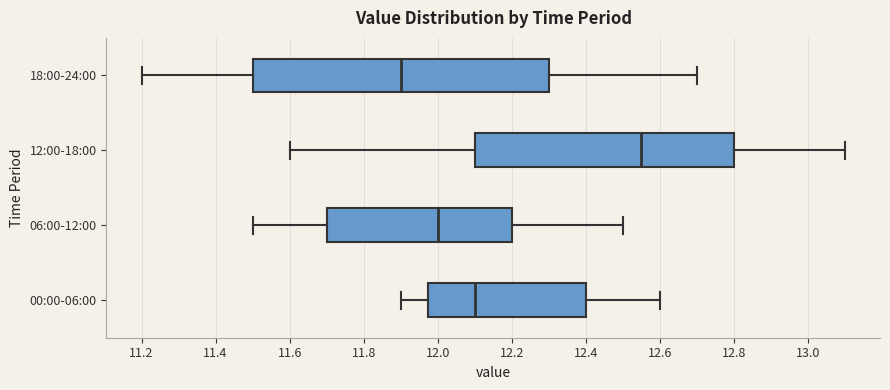

Which box is the widest, from its left edge to its right edge?

18:00-24:00